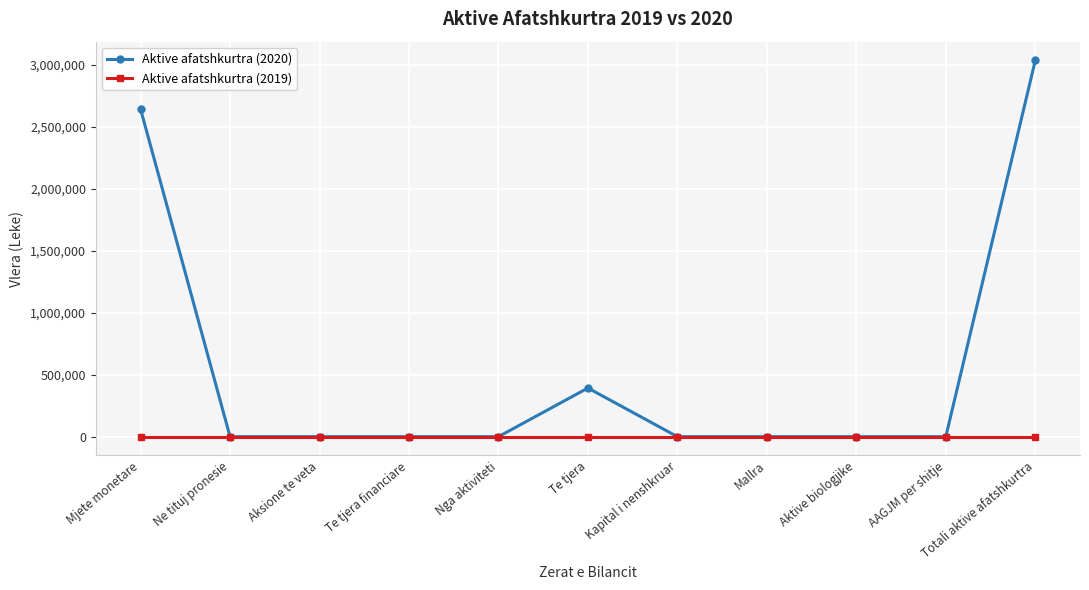

Which label corresponds to the largest value in the chart?

Totali aktive afatshkurtra